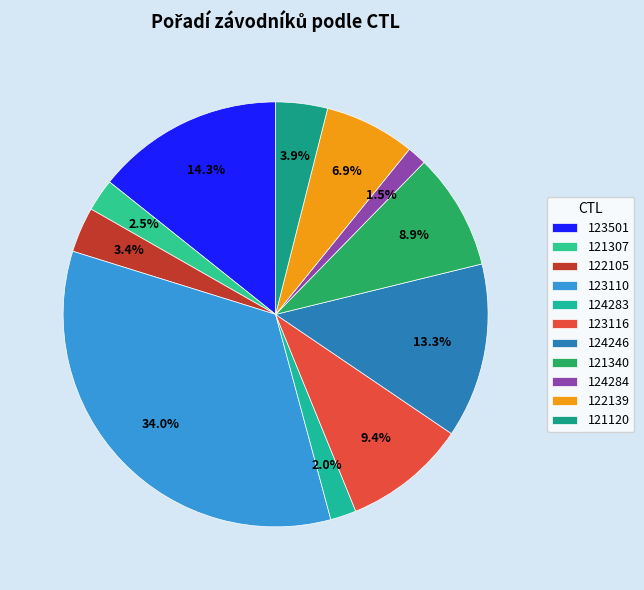

What is the largest slice in the pie chart?

123110